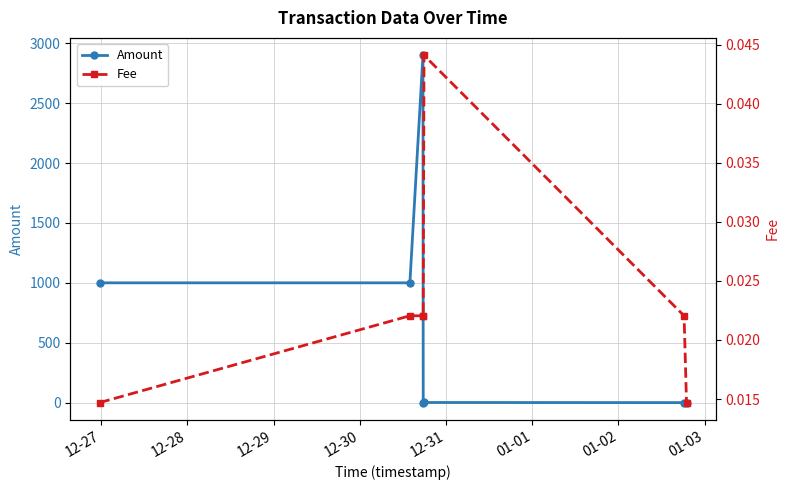

Which has a higher value, 12-27 or 12-31?

12-27